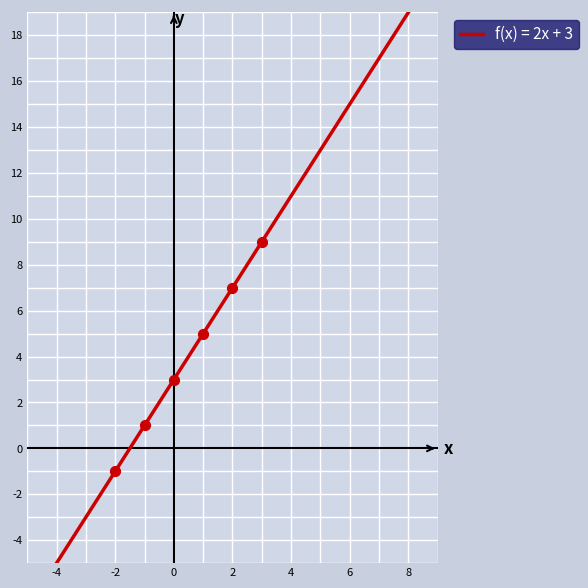

What is the maximum value shown in the chart?

19